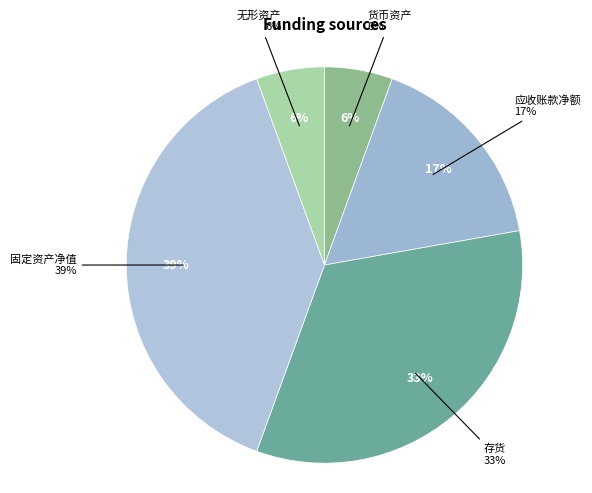

Does any single category account for the majority?

No